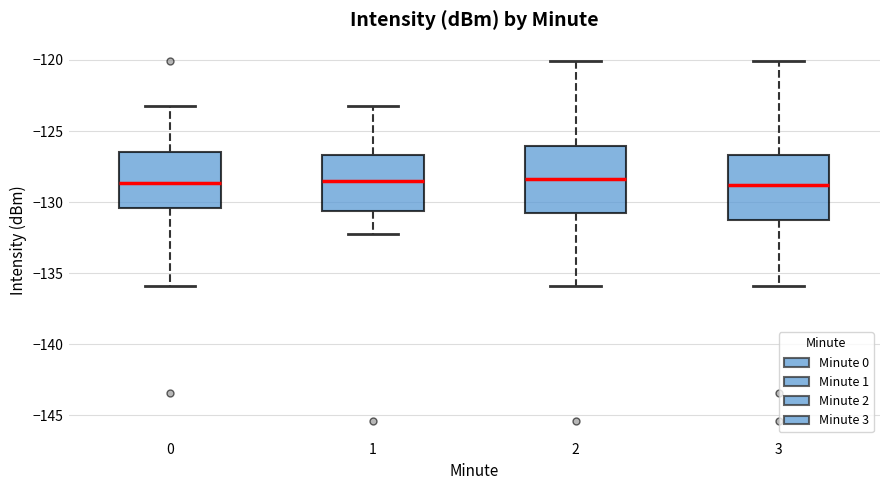

Where is the lower edge of the box at x = 1 on the y-axis? The values are not printed on the chart, so give them approximately, as read against the axis.

-130.5